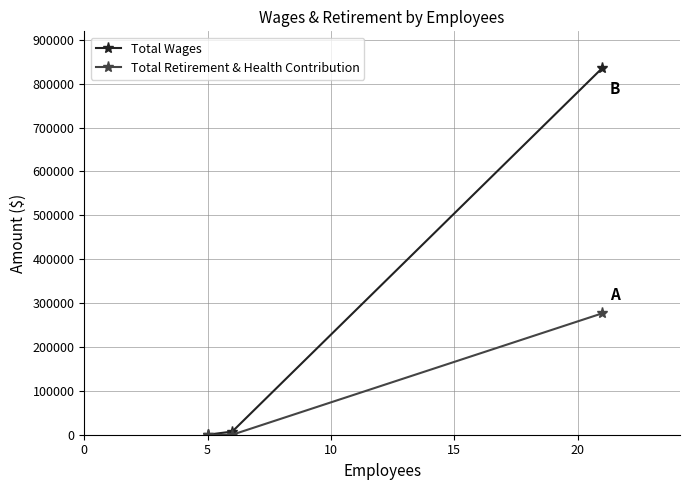

What is the sum of all Total Retirement & Health Contribution values?

276656